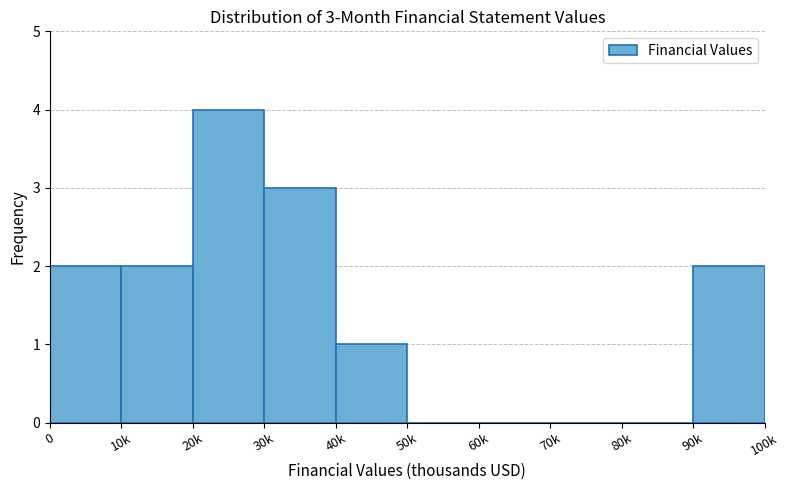

Reading left to right, transcribe all the data shown in this chart.

0=2	10k=2	20k=4	30k=3	40k=1	50k=0	60k=0	70k=0	80k=0	90k=2